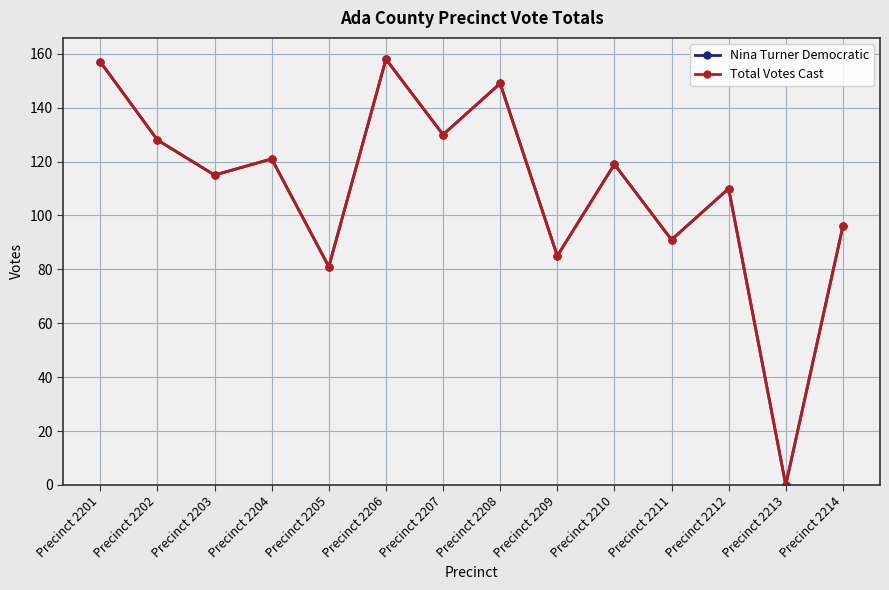

Does the chart display data point markers on the line(s)?

Yes